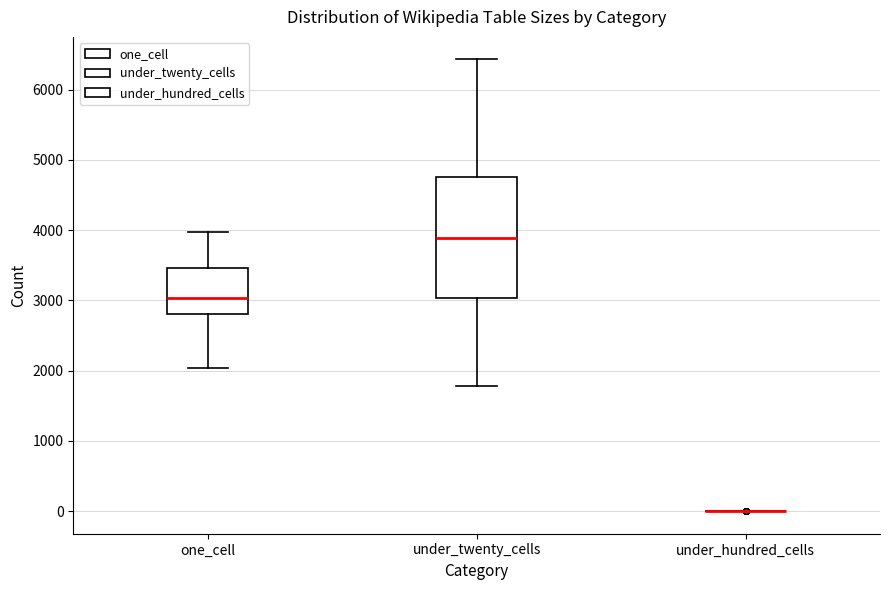

Where does the upper whisker of the box for under_twenty_cells end on the y-axis? The values are not printed on the chart, so give them approximately, as read against the axis.

6400